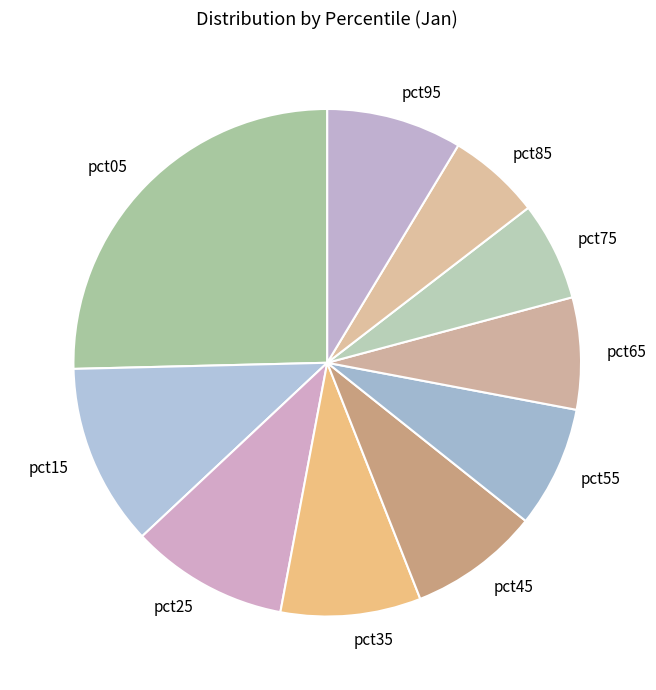

Between pct75 and pct05, which is larger?

pct05